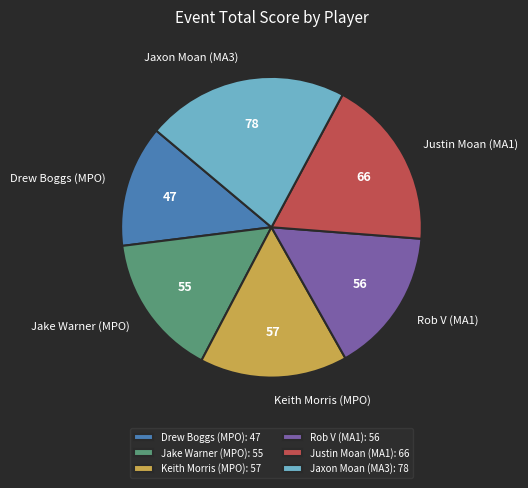

True or false: Keith Morris (MPO): 57 accounts for 16% of the total.

True